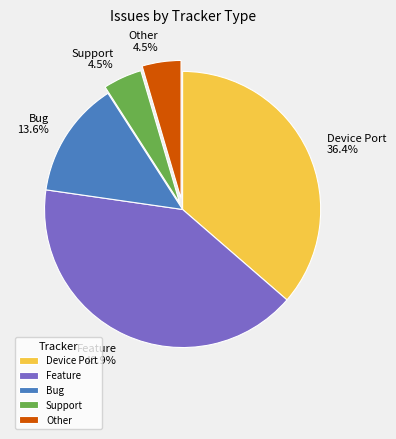

Which slice is the largest?

Feature